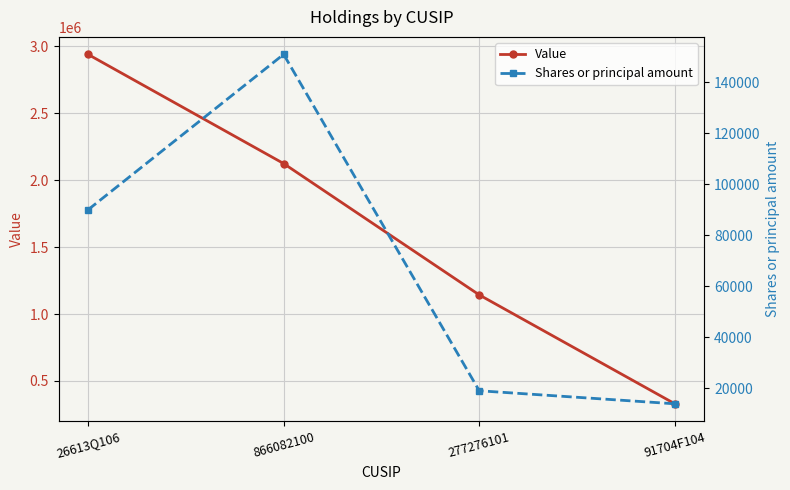

Between 866082100 and 277276101, which series saw the biggest shift?

Value